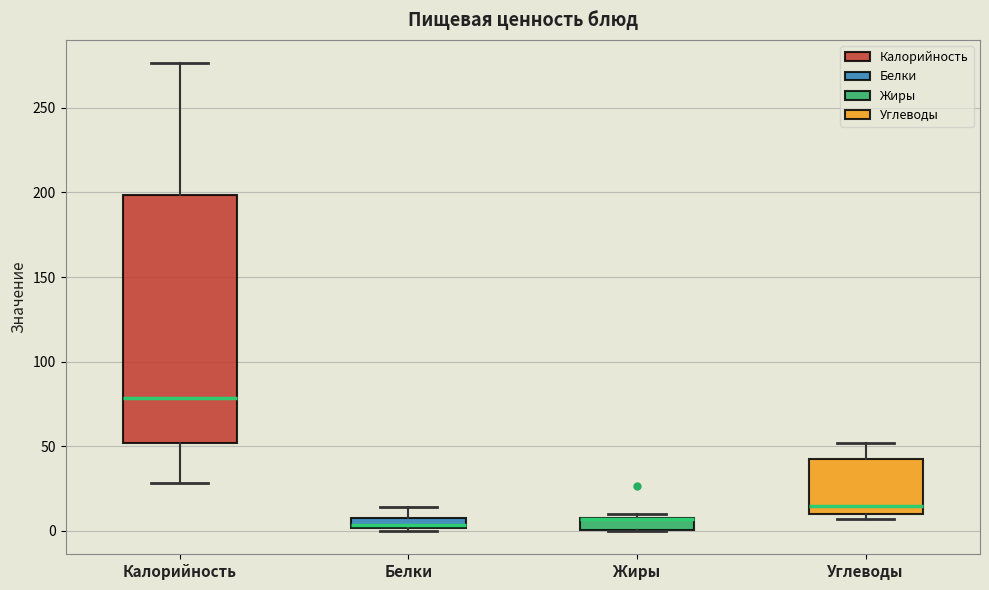

Which box is the tallest, from its lower edge to its upper edge?

Калорийность